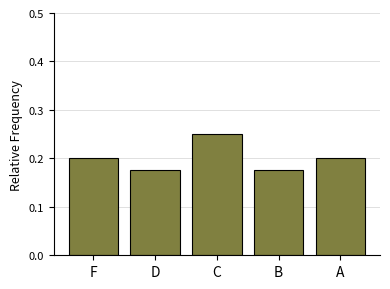

Which has a higher value, C or B?

C